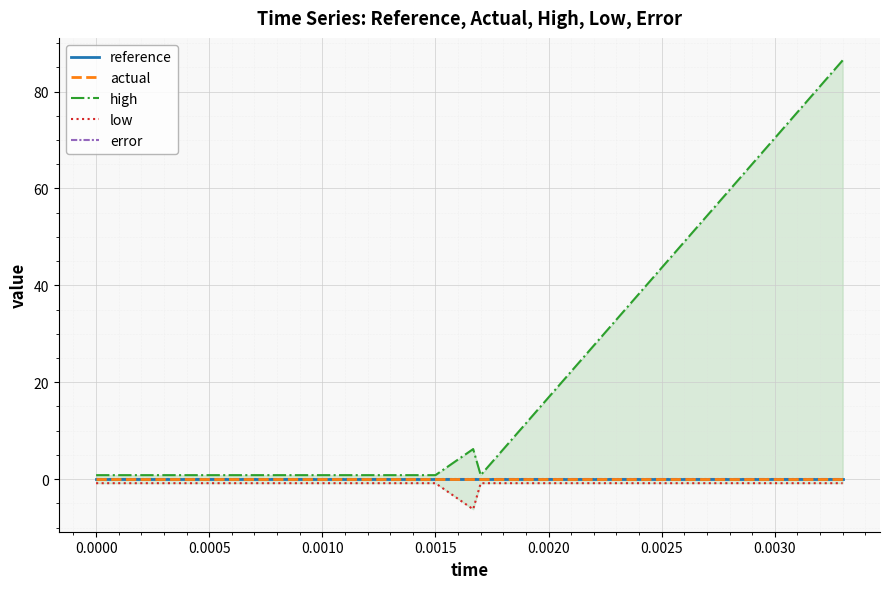

Is the value of reference at 9 greater than the value of high at 19?

No